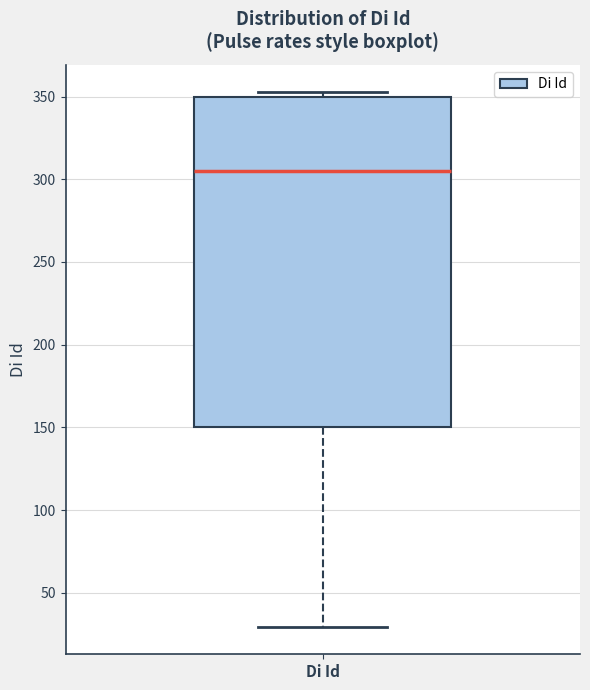

Transcribe this box plot: give where the median line is, the range the box spans, and where the two whiskers end, as read against the y-axis. The values are not printed on the chart, so give them approximately, as read against the axis.

median 305, box 150 to 350, whiskers 30 to 355